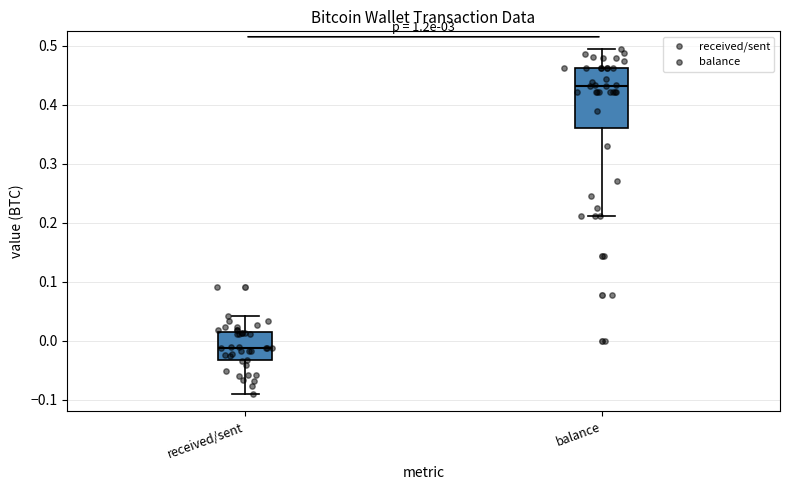

Which box's median line is the highest?

balance